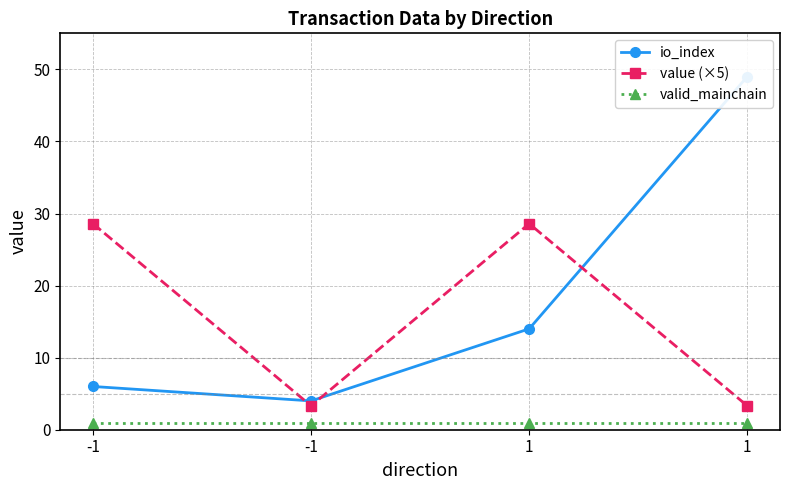

What is the difference between the io_index values at -1 and 1?

8.0